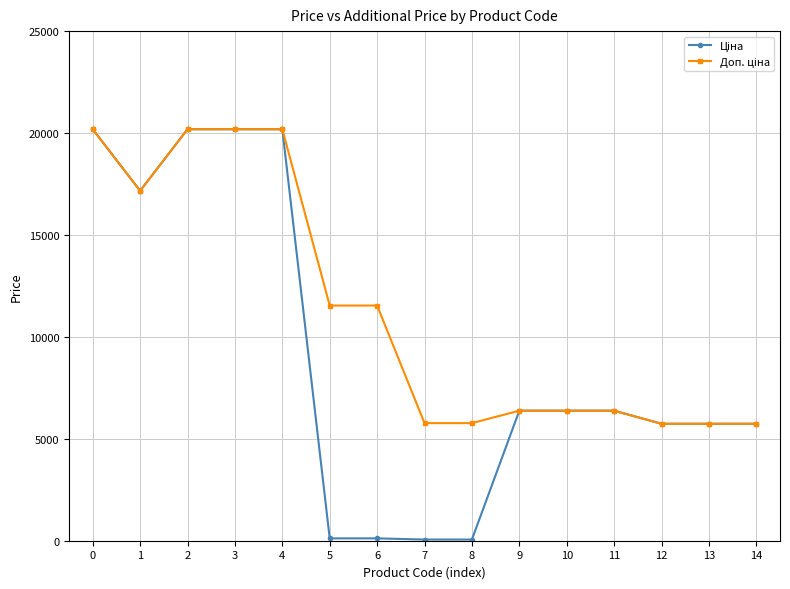

What is the maximum value shown in the chart?

20186.0